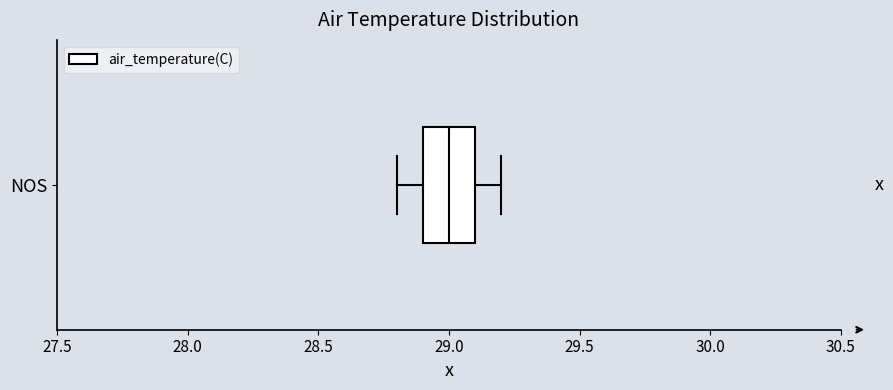

Transcribe this box plot: give where the median line is, the range the box spans, and where the two whiskers end, as read against the x-axis. The values are not printed on the chart, so give them approximately, as read against the axis.

median 29.0, box 28.9 to 29.1, whiskers 28.8 to 29.2